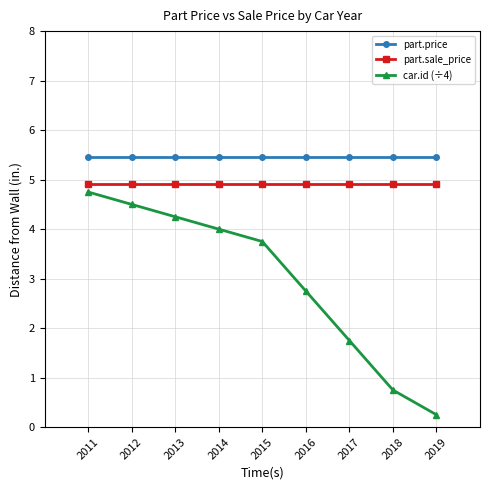

Which series has the widest spread of values?

car.id (÷4)